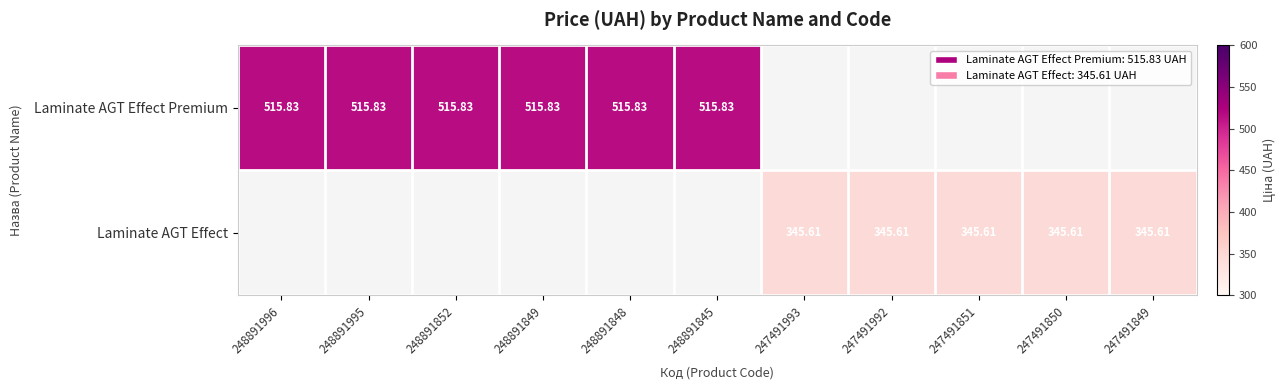

At which category does the chart reach its peak across all series?

248891996